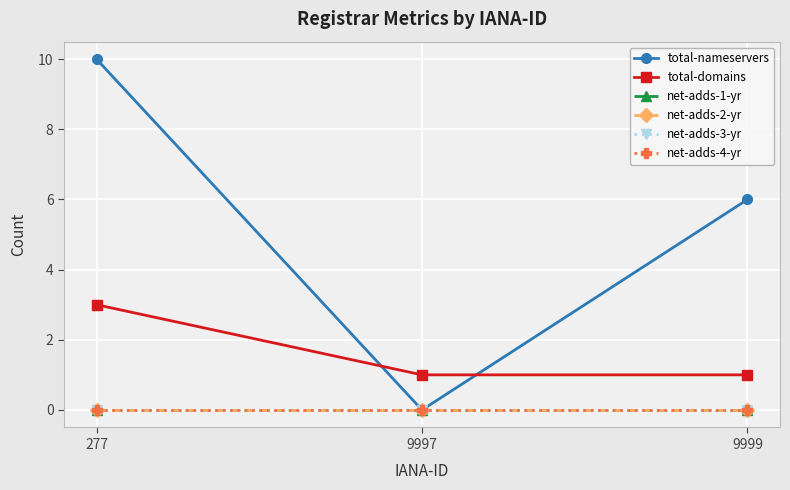

At which category does the chart reach its minimum across all series?

9997